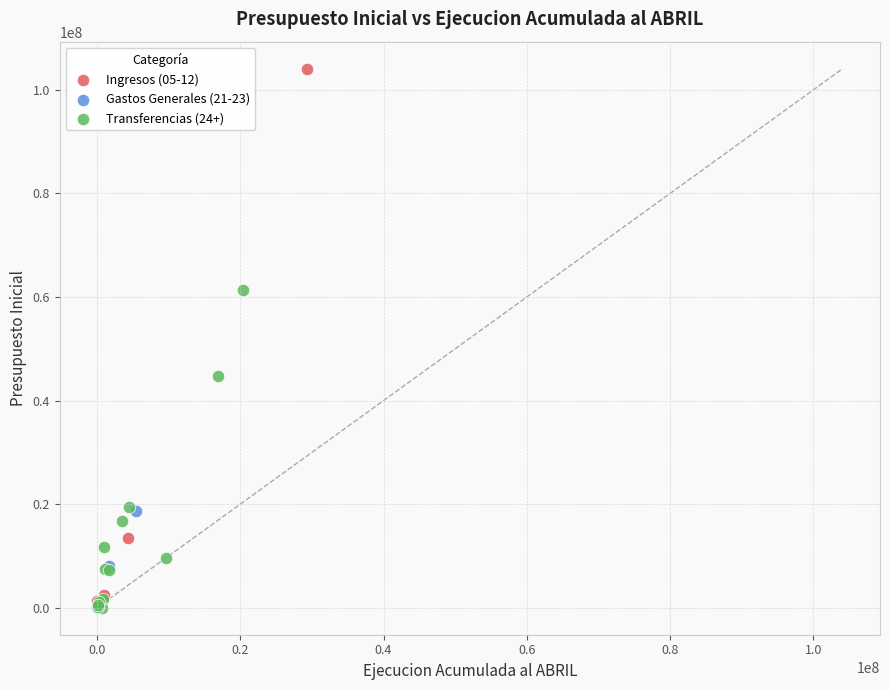

What are all the series names shown in the legend?

Ingresos (05-12), Gastos Generales (21-23), Transferencias (24+)